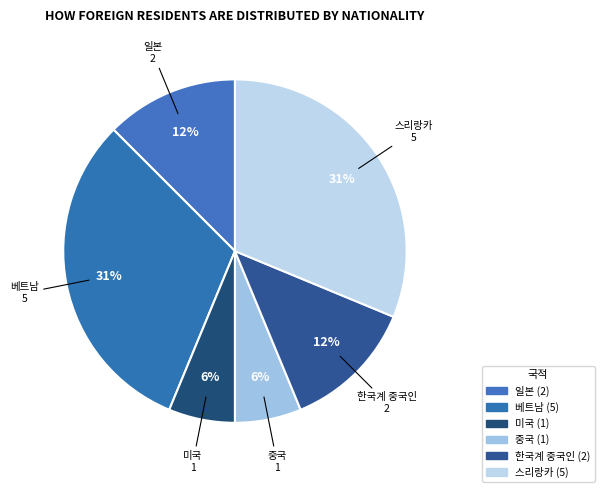

Is 베트남 the majority of the pie?

No